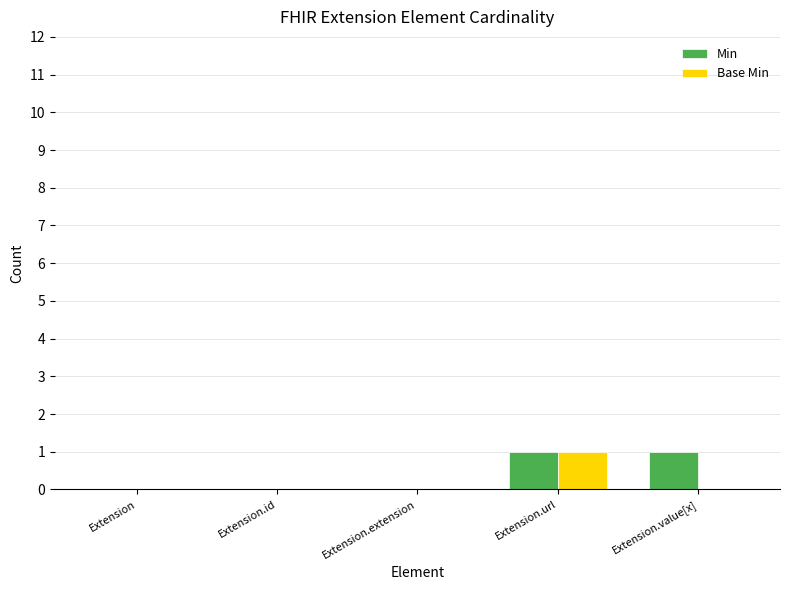

What is the total value across all series at Extension.url?

2